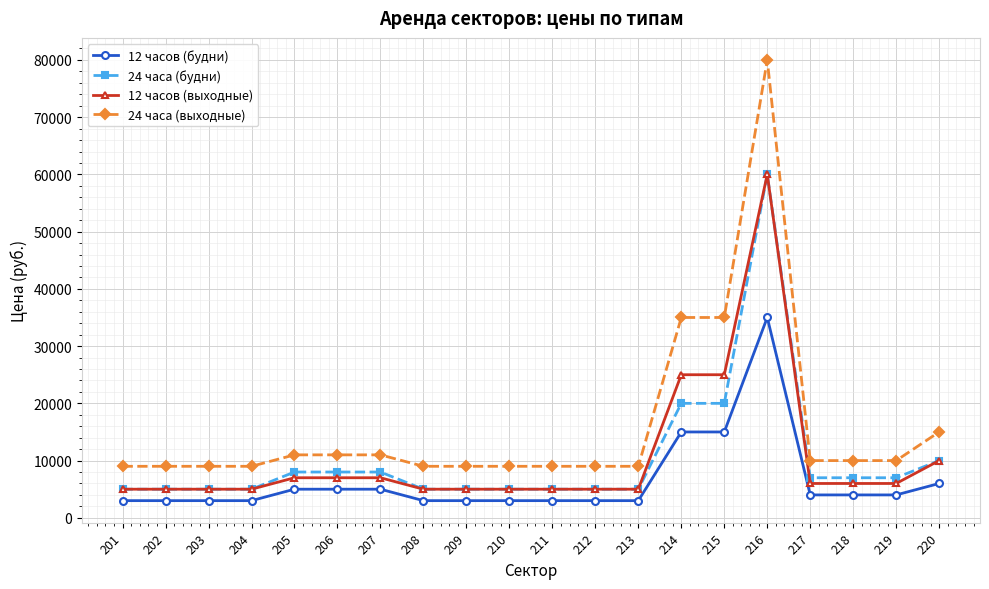

What is the total value across all series at 201?

22000